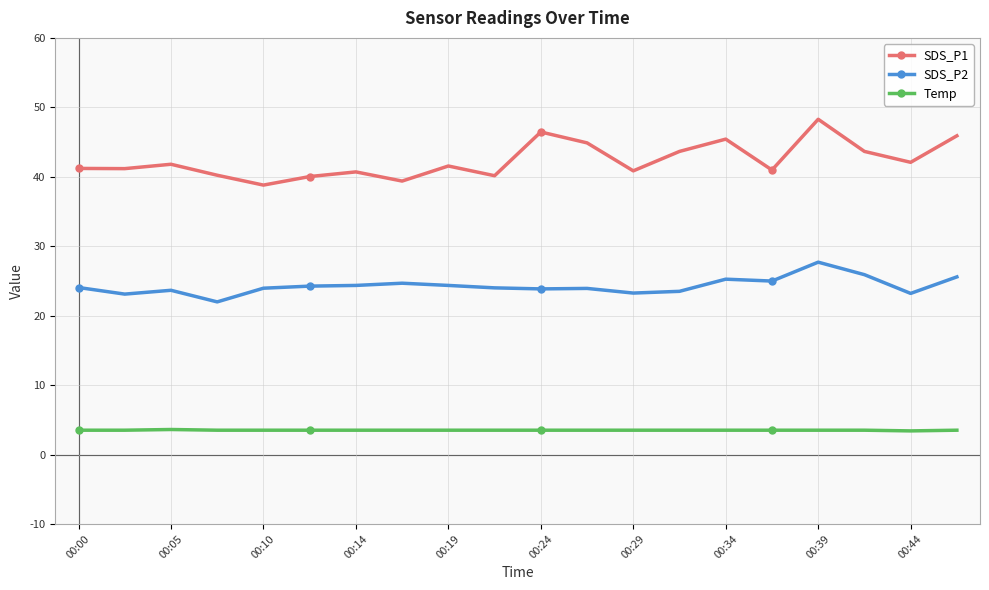

True or false: SDS_P1 and SDS_P2 intersect in this chart.

False